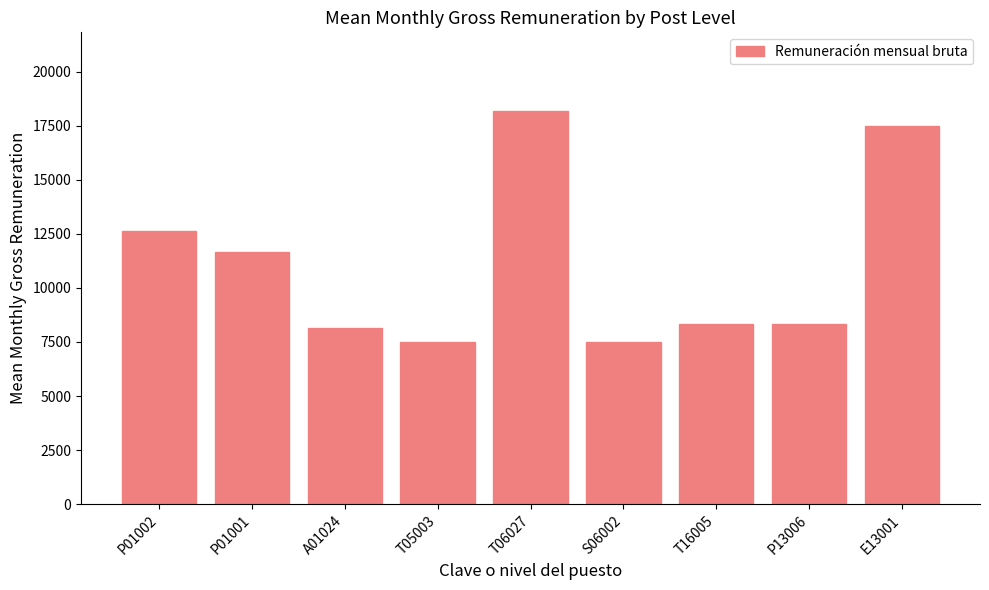

At which label is the value closest to 12839?

P01002